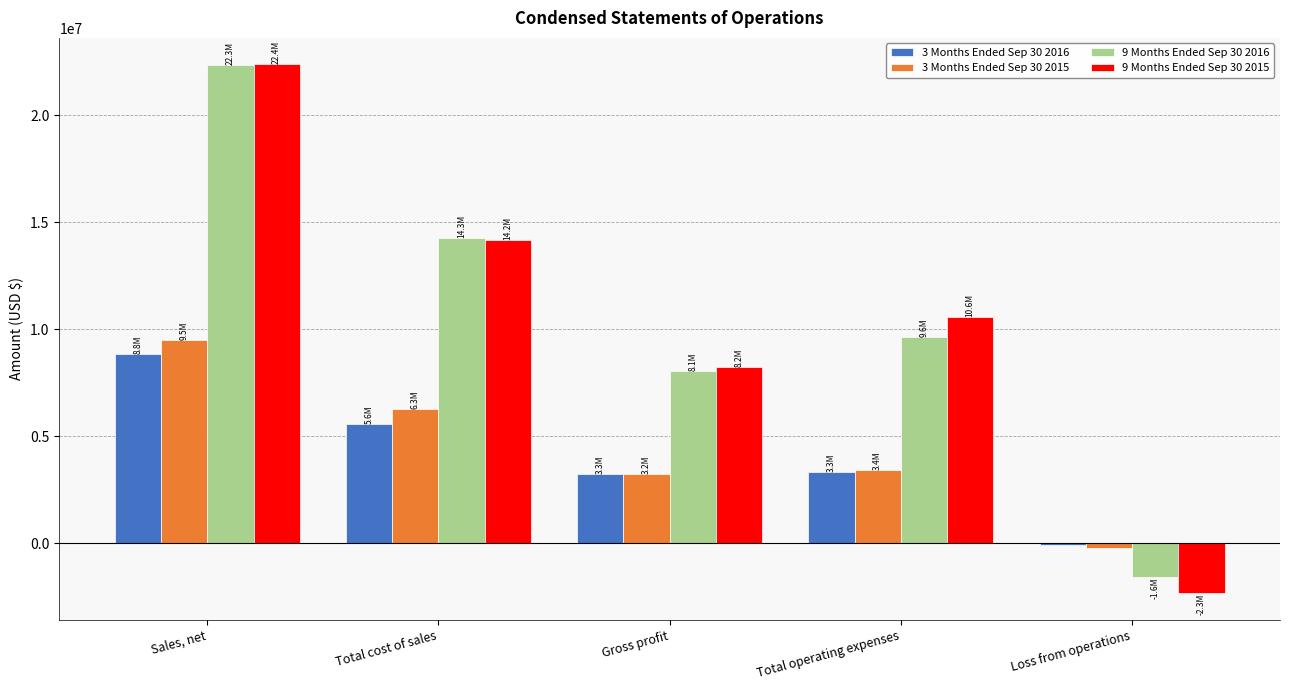

Which label corresponds to the largest value in the chart?

Sales, net